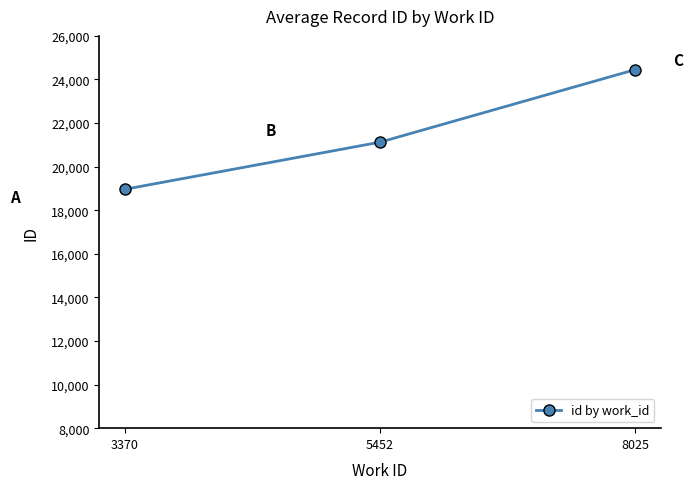

Does the chart have visible grid lines?

No